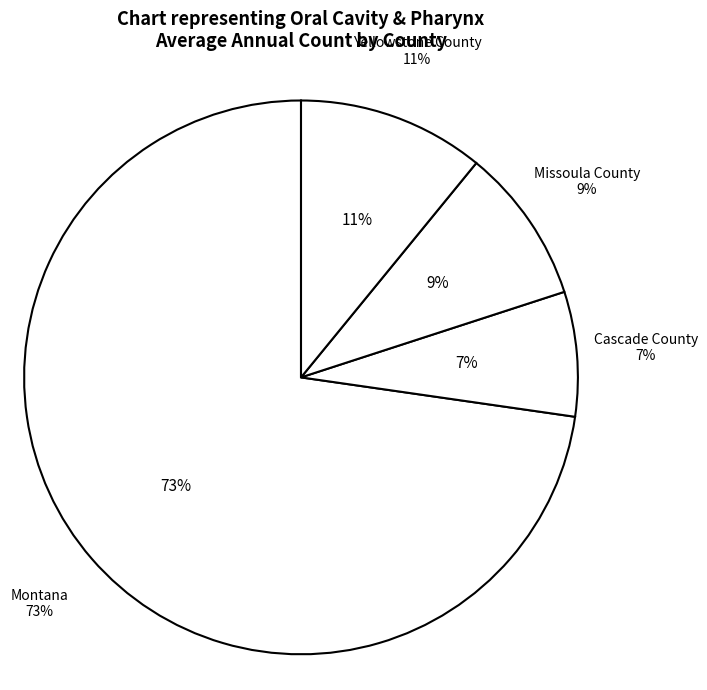

How many slices are in this pie chart?

4